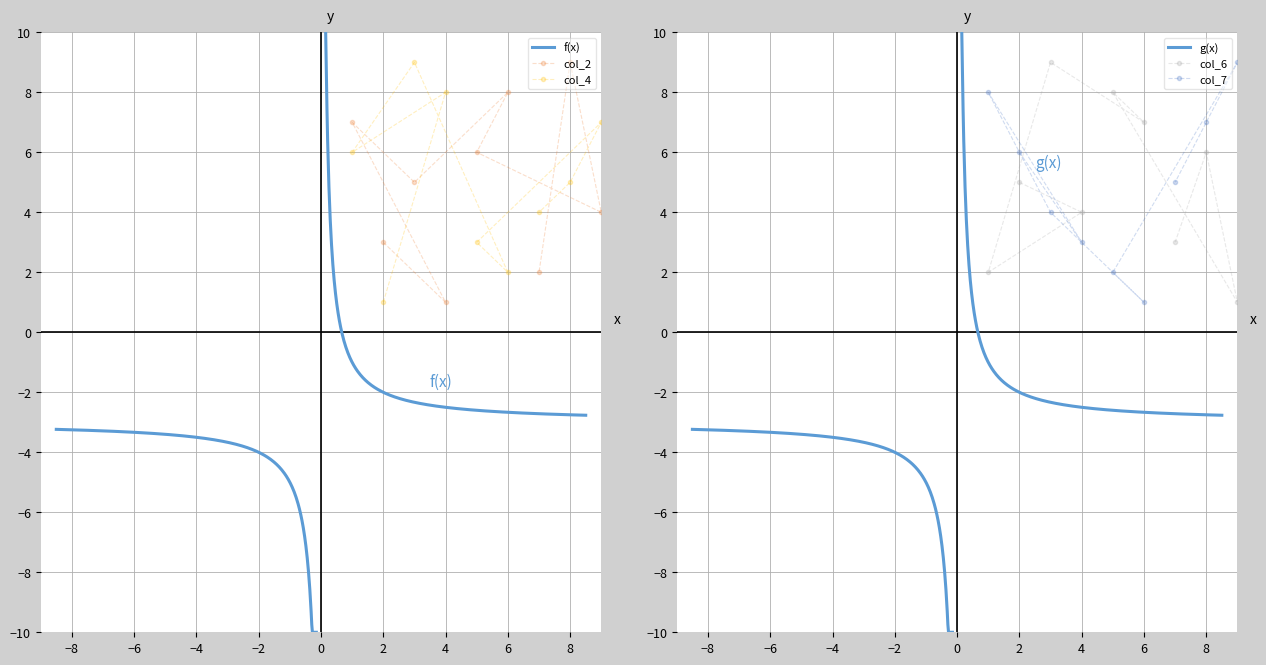

Which series has the largest total across all categories?

col_2